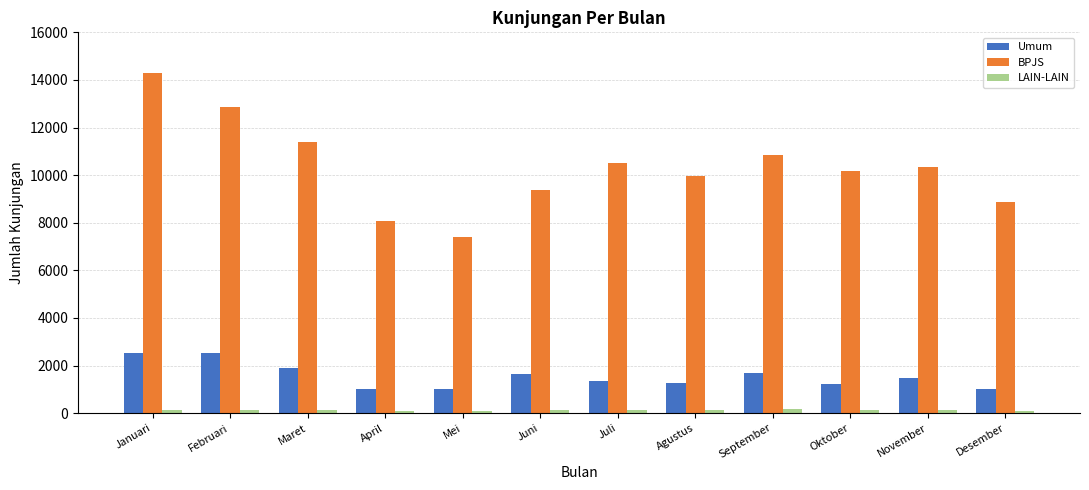

Between Maret and November, which series saw the biggest shift?

BPJS